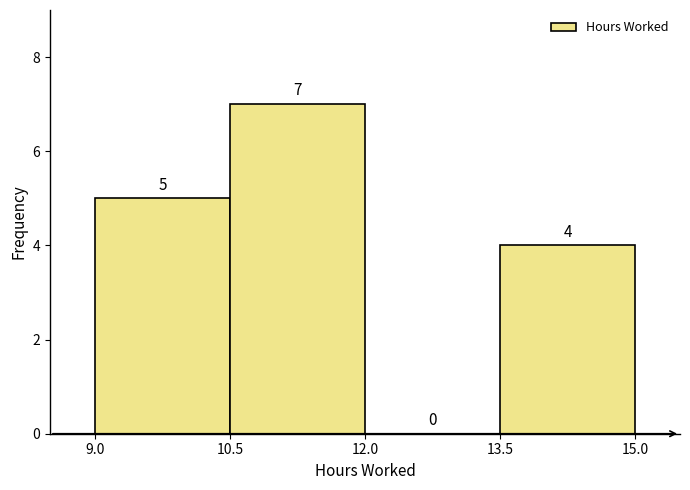

Over which range of the x-axis is the bar tallest?

10.5 to 12.0